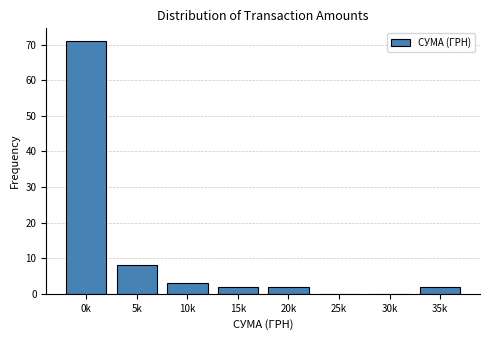

Reading left to right, list all the values displayed in this chart.

0k=71	5k=8	10k=3	15k=2	20k=2	25k=0	30k=0	35k=2